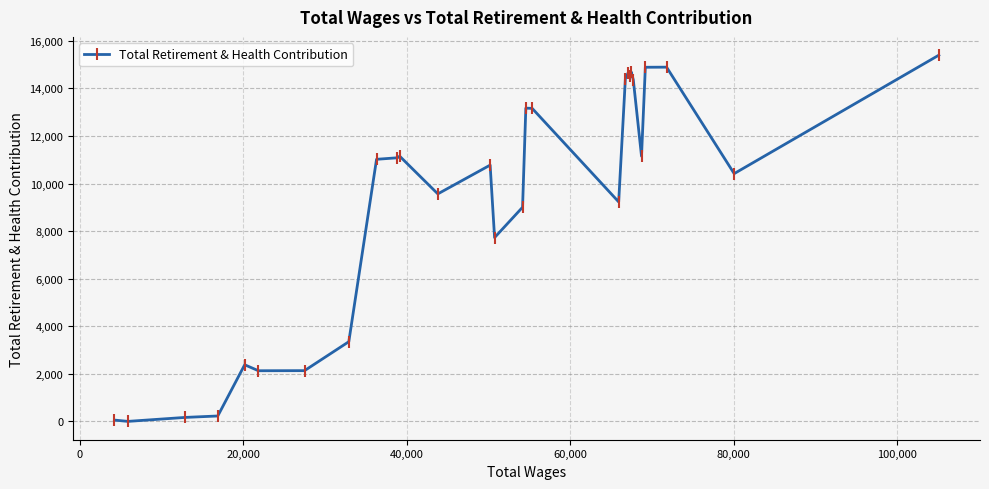

How many distinct data groups are displayed?

1